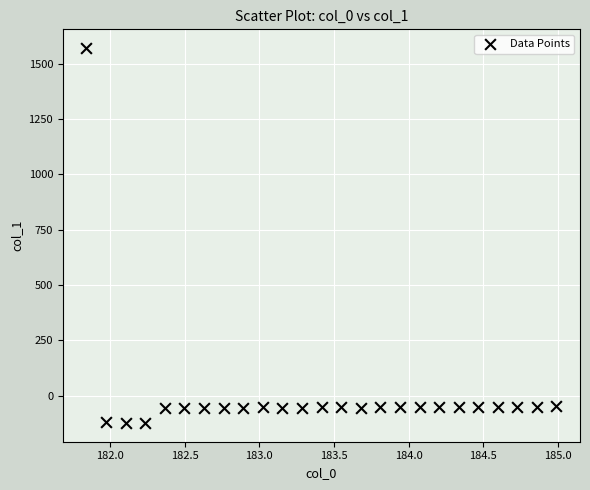

What is the range of X values (max minus min)?

3.1